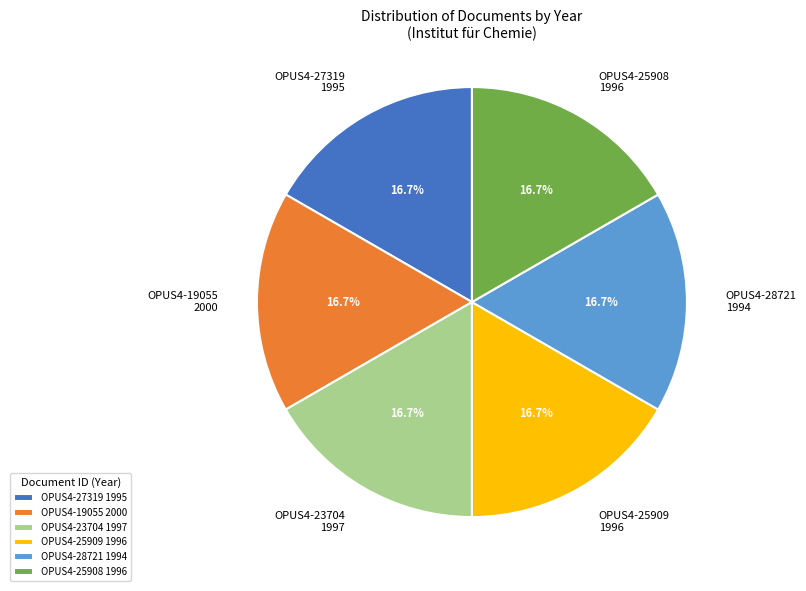

How many segments does this pie chart have?

6